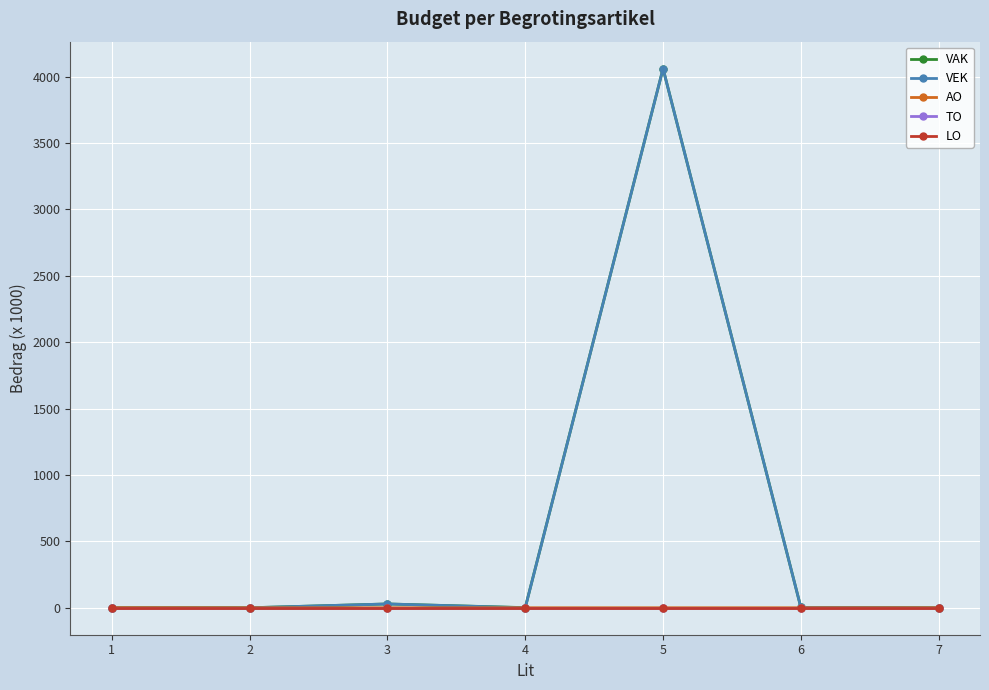

Does the chart have visible grid lines?

Yes